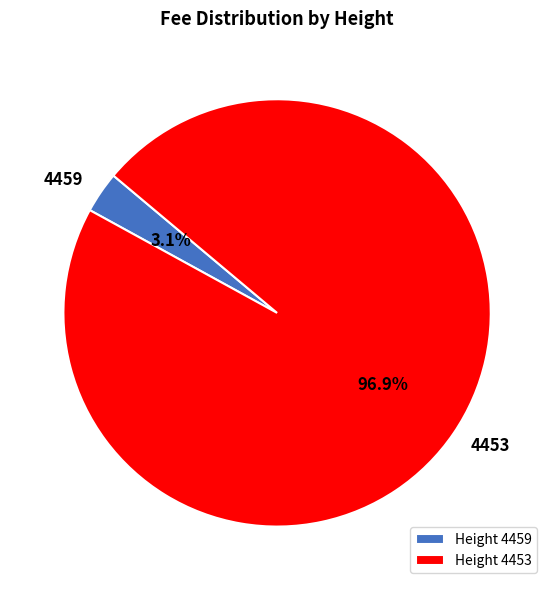

How many segments does this pie chart have?

2